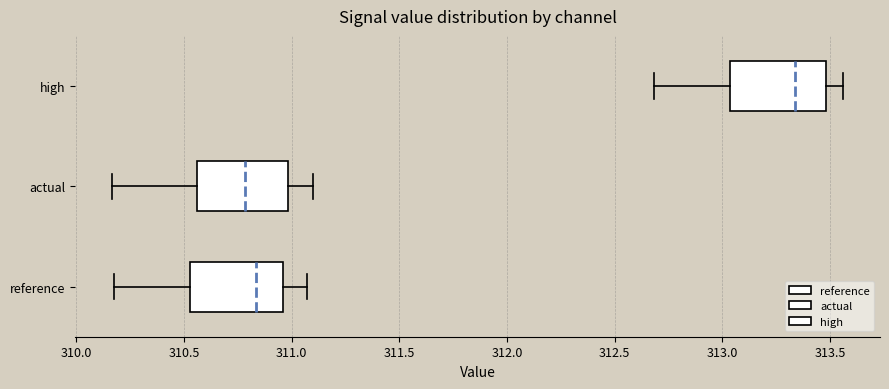

Where does the left whisker of the box for reference end on the x-axis? The values are not printed on the chart, so give them approximately, as read against the axis.

310.20